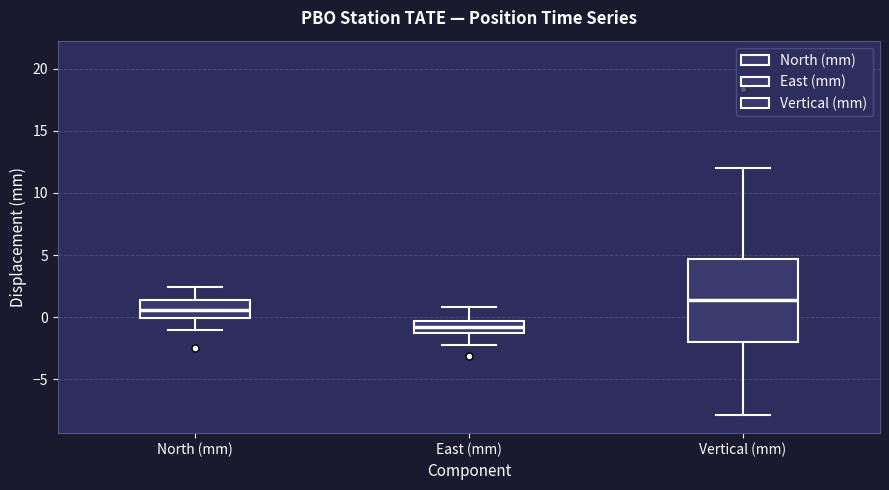

Reading left to right, transcribe this box plot: for each box, give where its median line is, the range the box spans, and where its two whiskers end, as read against the y-axis. The values are not printed on the chart, so give them approximately, as read against the axis.

North (mm): median 0.5, box 0.0 to 1.5, whiskers -1.0 to 2.5
East (mm): median -1.0, box -1.5 to -0.5, whiskers -2.0 to 1.0
Vertical (mm): median 1.5, box -2.0 to 4.5, whiskers -8.0 to 12.0